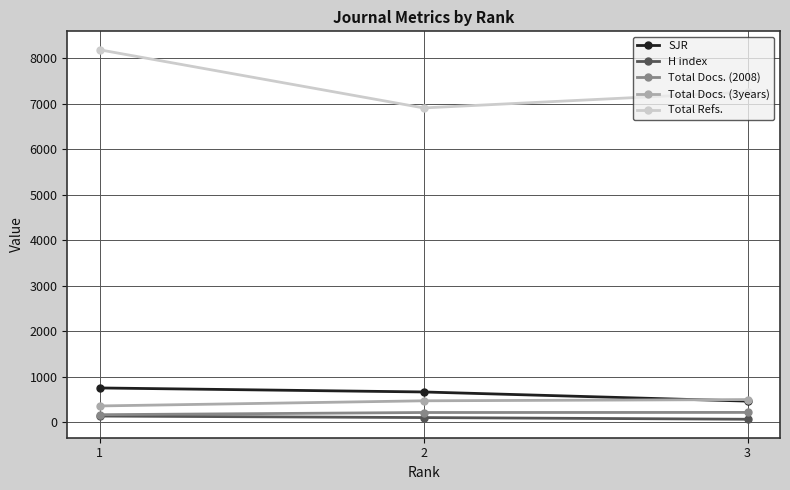

What is the value of the H index point at the 3rd from the left?

71